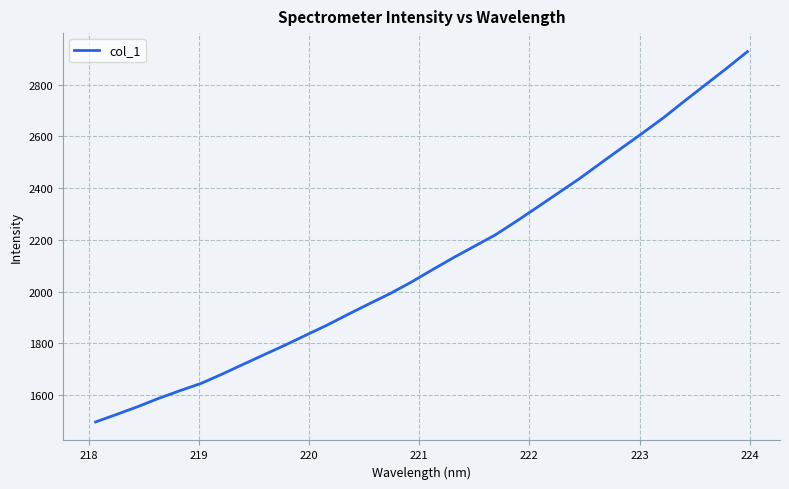

What is the difference between the maximum and minimum values?

1431.3